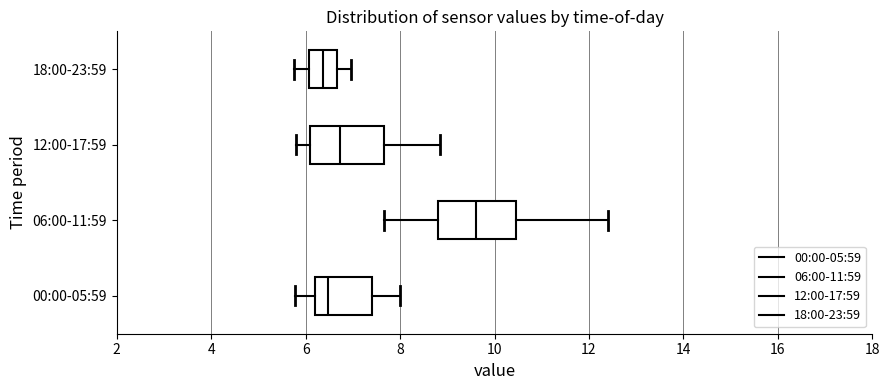

Which box's median line is the furthest to the right?

06:00-11:59